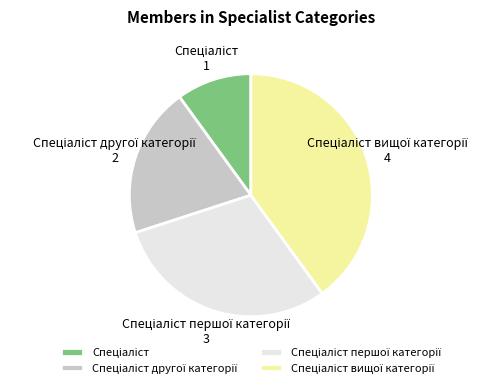

Is there a majority slice in this chart?

No